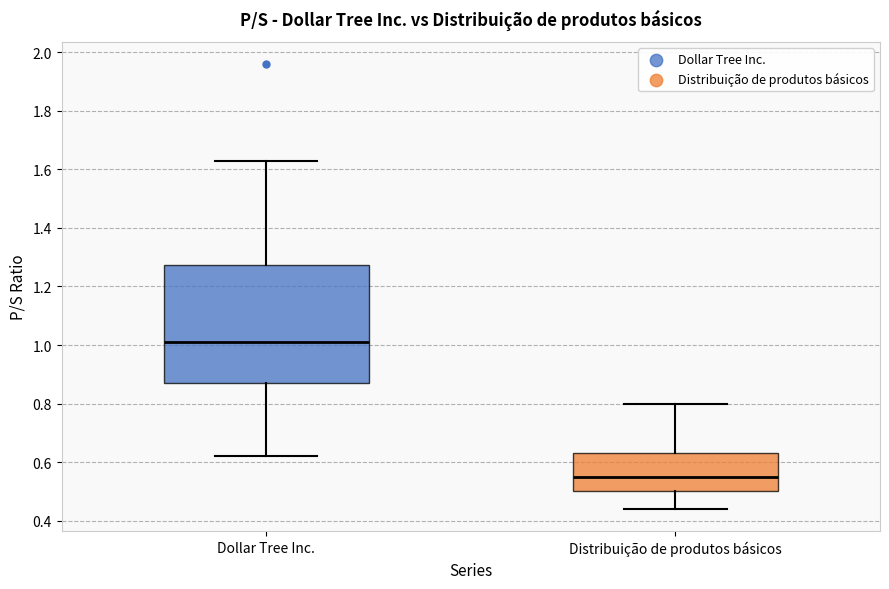

Reading left to right, transcribe this box plot: for each box, give where its median line is, the range the box spans, and where its two whiskers end, as read against the y-axis. The values are not printed on the chart, so give them approximately, as read against the axis.

Dollar Tree Inc.: median 1.02, box 0.88 to 1.28, whiskers 0.62 to 1.64
Distribuição de produtos básicos: median 0.56, box 0.50 to 0.64, whiskers 0.44 to 0.80